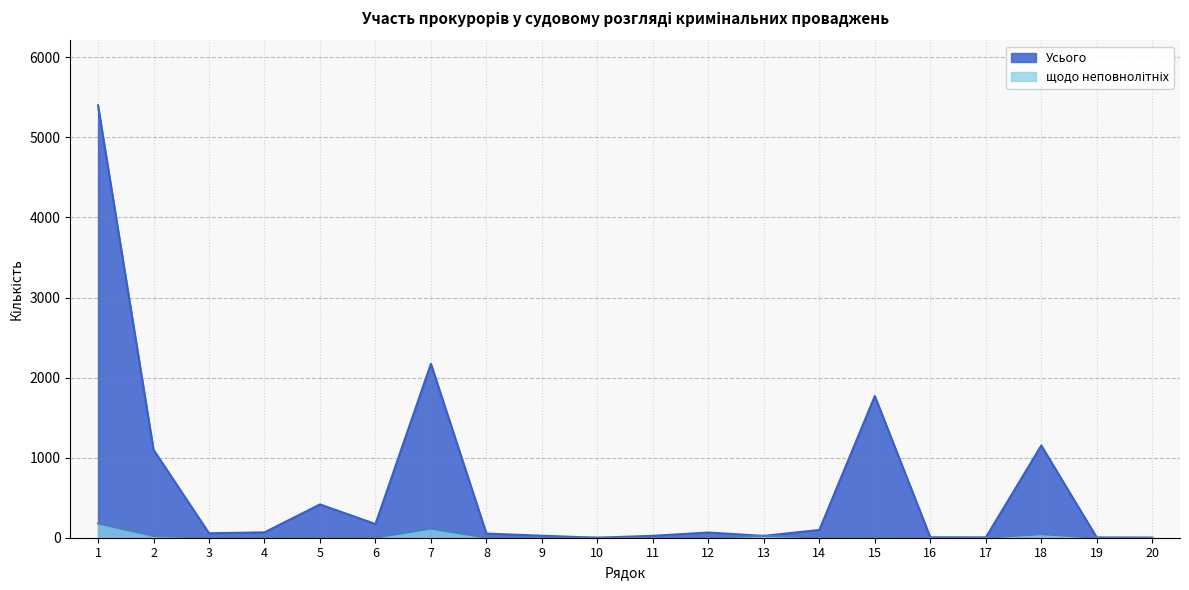

Where is the first local minimum for щодо неповнолітніх?

3